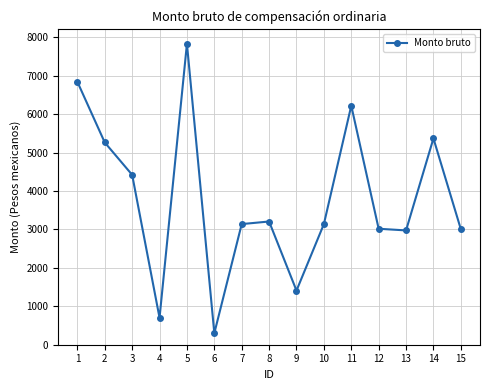

How many points are lower than both their immediate neighbors (excluding endpoints)?

4